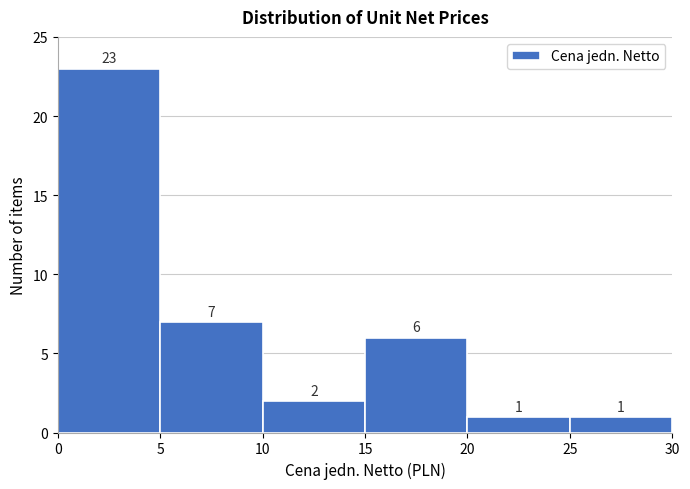

Which range on the x-axis has the tallest bar?

0 to 5